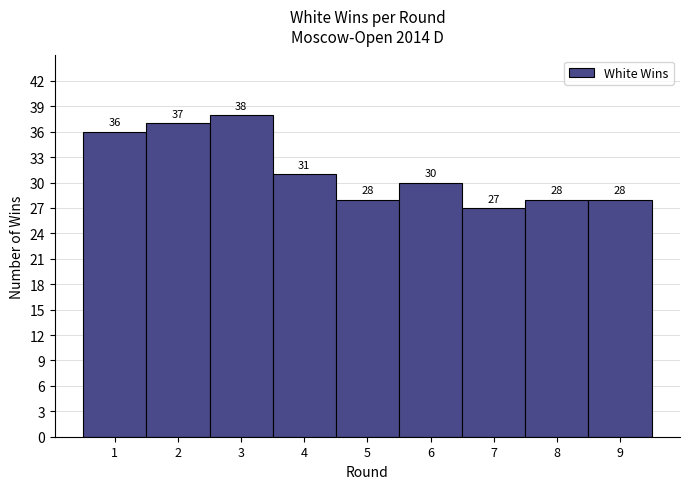

How tall is the bar that spans 4.5 to 5.5 on the x-axis?

28